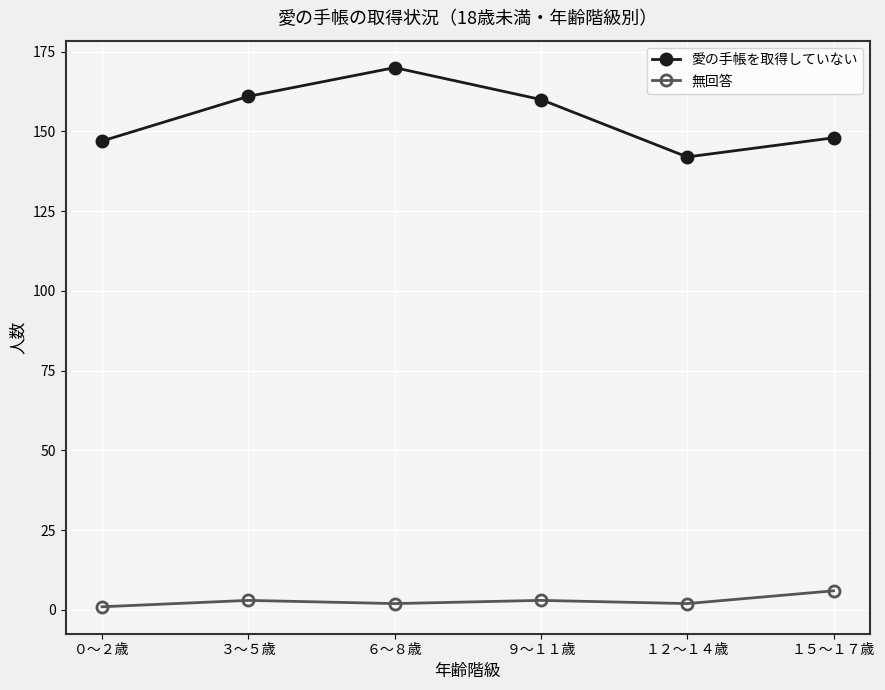

The 愛の手帳を取得していない series shows 39 at １２～１４歳. True or false?

False